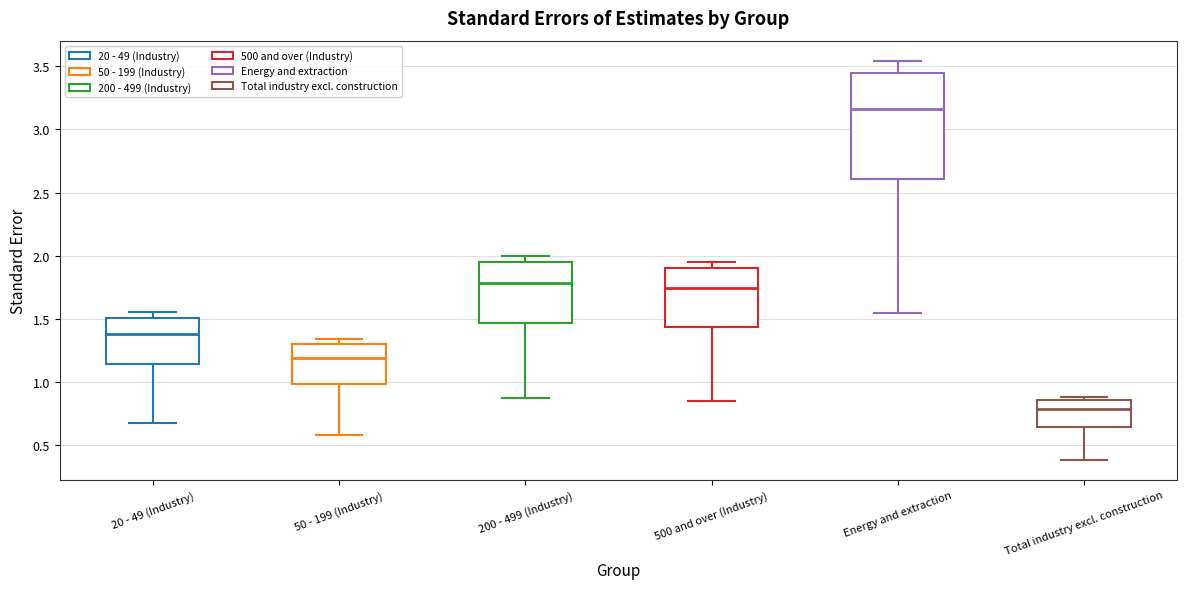

Reading left to right, transcribe this box plot: for each box, give where its median line is, the range the box spans, and where its two whiskers end, as read against the y-axis. The values are not printed on the chart, so give them approximately, as read against the axis.

20 - 49 (Industry): median 1.40, box 1.15 to 1.50, whiskers 0.70 to 1.55
50 - 199 (Industry): median 1.20, box 1.00 to 1.30, whiskers 0.60 to 1.35
200 - 499 (Industry): median 1.80, box 1.45 to 1.95, whiskers 0.85 to 2.00
500 and over (Industry): median 1.75, box 1.45 to 1.90, whiskers 0.85 to 1.95
Energy and extraction: median 3.15, box 2.60 to 3.45, whiskers 1.55 to 3.55
Total industry excl. construction: median 0.80, box 0.65 to 0.85, whiskers 0.40 to 0.90